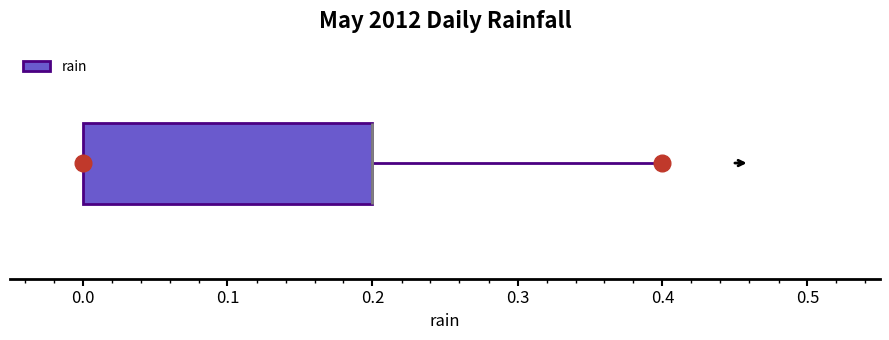

Transcribe this box plot: give where the median line is, the range the box spans, and where the two whiskers end, as read against the x-axis. The values are not printed on the chart, so give them approximately, as read against the axis.

median 0.2 (drawn on the box's right edge), box 0.0 to 0.2, whiskers 0.0 to 0.4